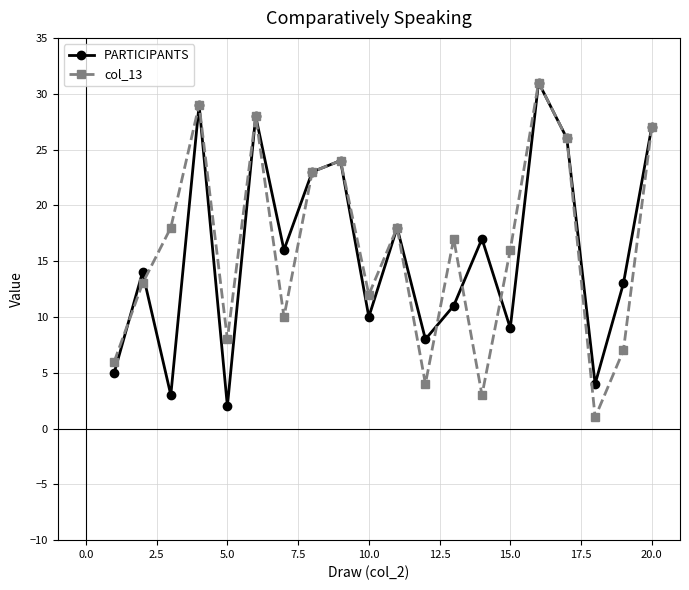

True or false: col_13 has more than 0 points higher than both neighbors.

True